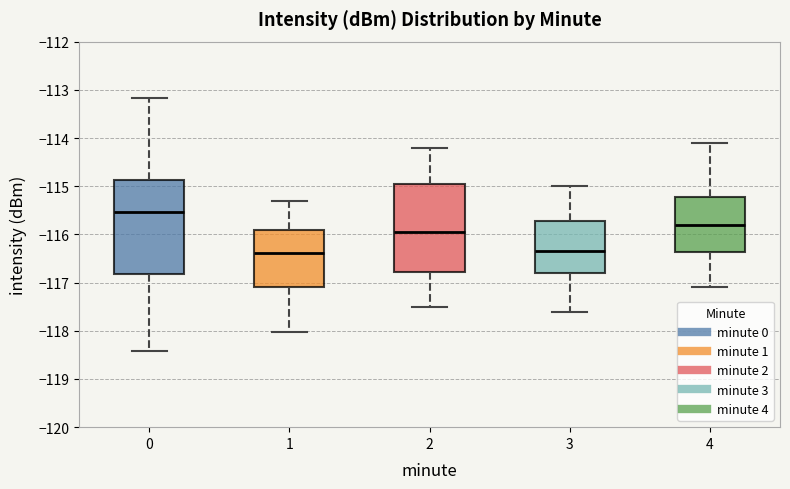

Reading left to right, transcribe this box plot: for each box, give where its median line is, the range the box spans, and where its two whiskers end, as read against the y-axis. The values are not printed on the chart, so give them approximately, as read against the axis.

0: median -115.5, box -116.8 to -114.9, whiskers -118.4 to -113.2
1: median -116.4, box -117.1 to -115.9, whiskers -118.0 to -115.3
2: median -115.9, box -116.8 to -114.9, whiskers -117.5 to -114.2
3: median -116.3, box -116.8 to -115.7, whiskers -117.6 to -115.0
4: median -115.8, box -116.4 to -115.2, whiskers -117.1 to -114.1